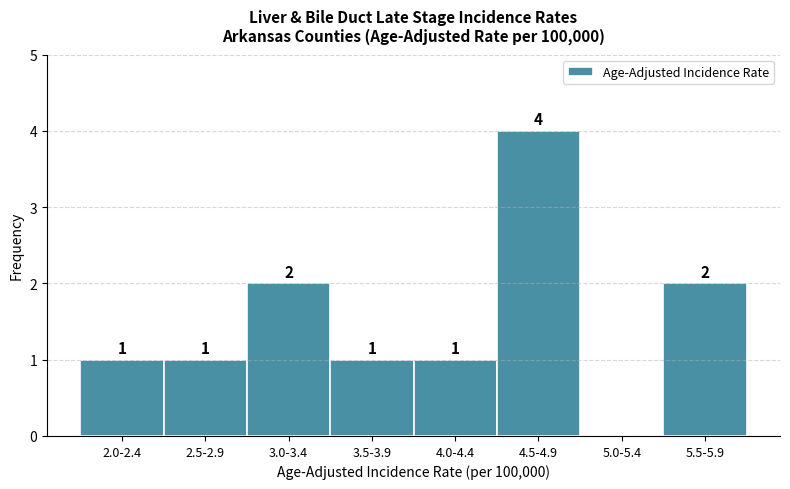

Reading left to right, transcribe all the data shown in this chart.

2.0-2.4=1	2.5-2.9=1	3.0-3.4=2	3.5-3.9=1	4.0-4.4=1	4.5-4.9=4	5.0-5.4=0	5.5-5.9=2